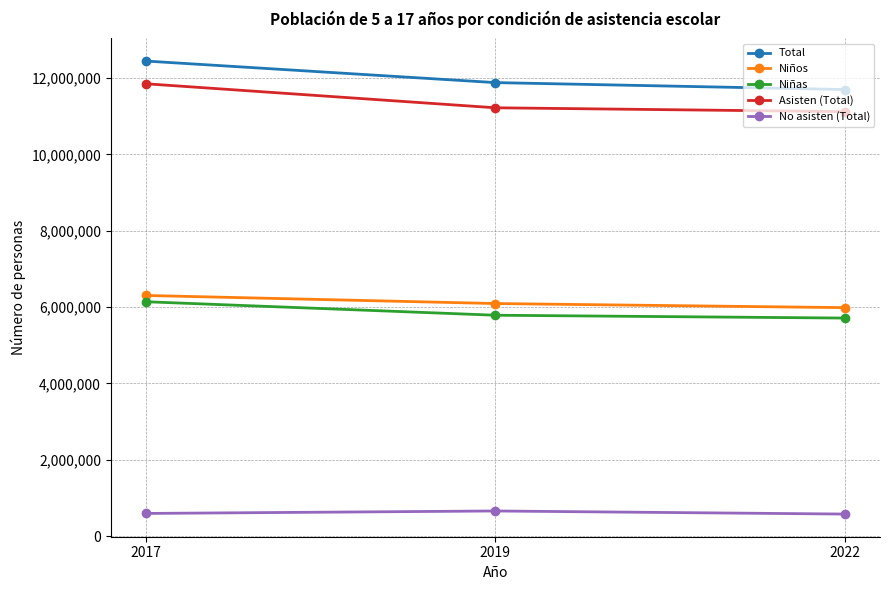

How many lines are shown in the chart?

5